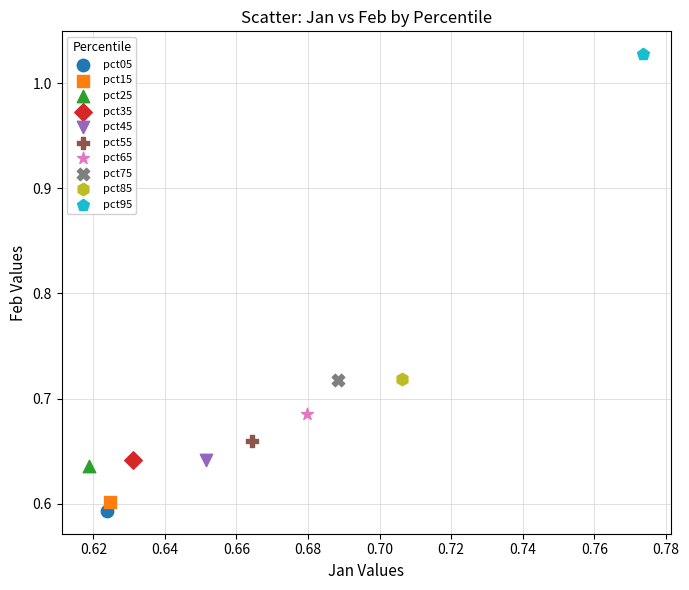

What are all the series names shown in the legend?

pct05, pct15, pct25, pct35, pct45, pct55, pct65, pct75, pct85, pct95